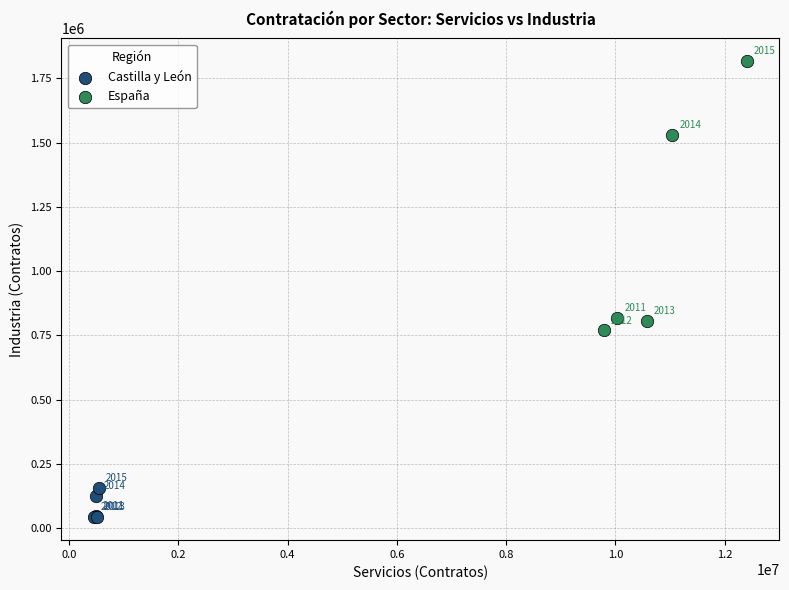

What are all the series names shown in the legend?

Castilla y León, España